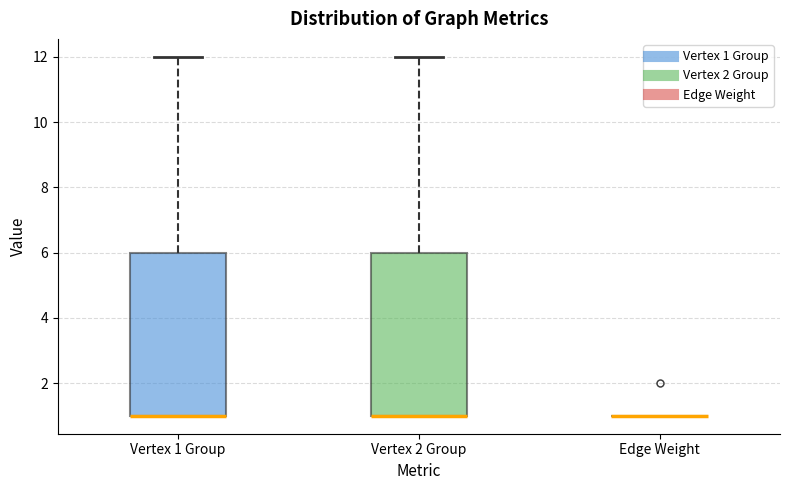

Reading left to right, read every box against the y-axis: the position of its median line, the range the box covers, and the ends of its whiskers. The values are not printed on the chart, so give them approximately, as read against the axis.

Vertex 1 Group: median 1 (drawn on the box's lower edge), box 1 to 6, whiskers 1 to 12
Vertex 2 Group: median 1 (drawn on the box's lower edge), box 1 to 6, whiskers 1 to 12
Edge Weight: box collapsed to a line at 1, whiskers 1 to 1